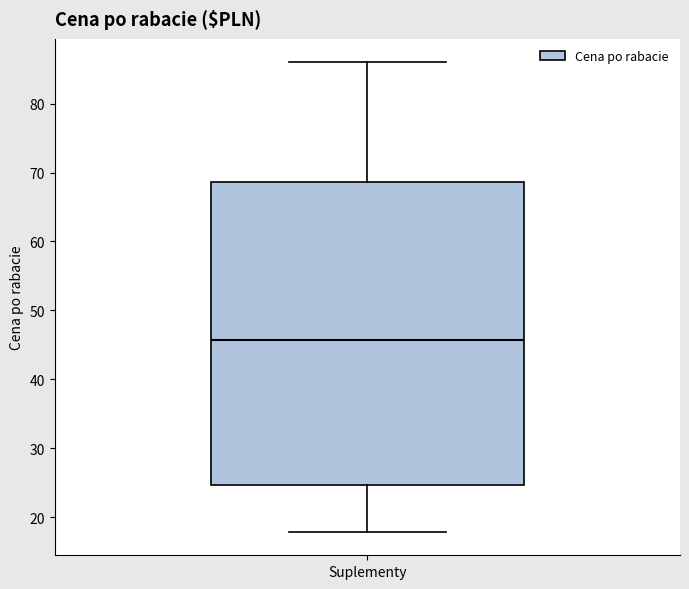

Where is the lower edge of the box for Suplementy on the y-axis? The values are not printed on the chart, so give them approximately, as read against the axis.

25